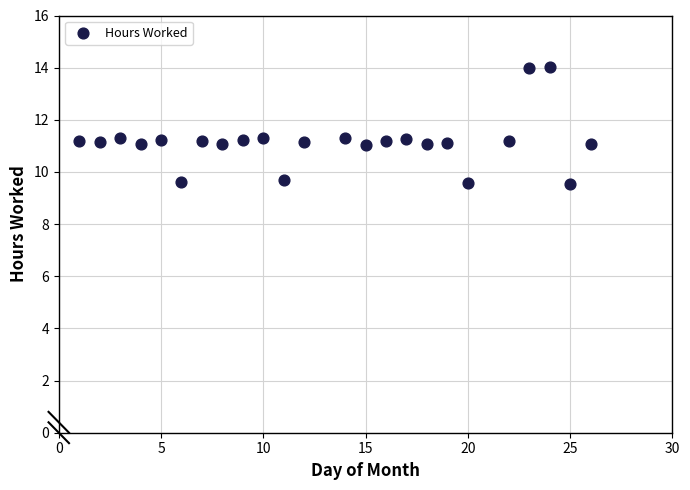

What is the range of Y values (max minus min)?

4.5